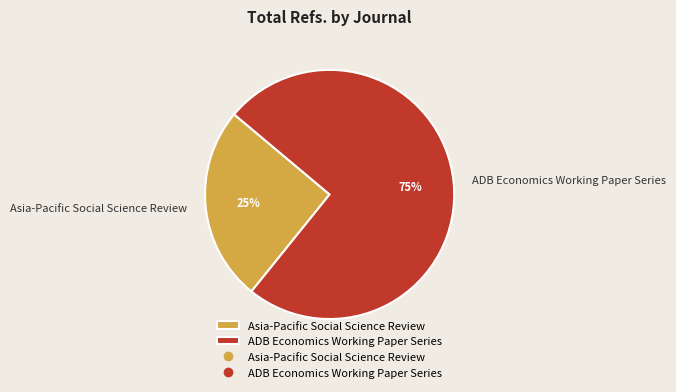

What percentage is the ADB Economics Working Paper Series slice, to the nearest percent?

75%